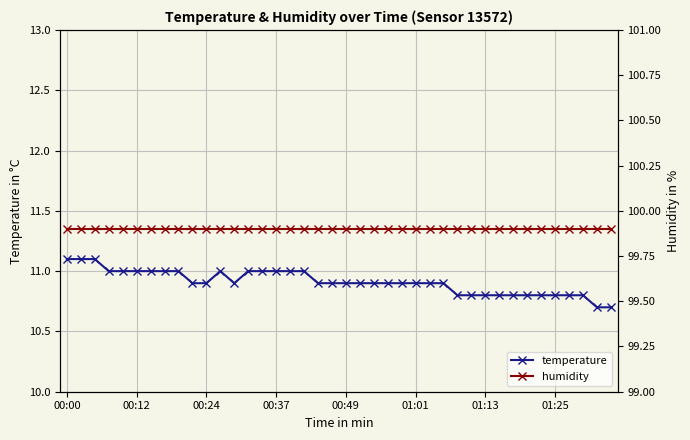

True or false: temperature has more than 0 interior local peaks.

True